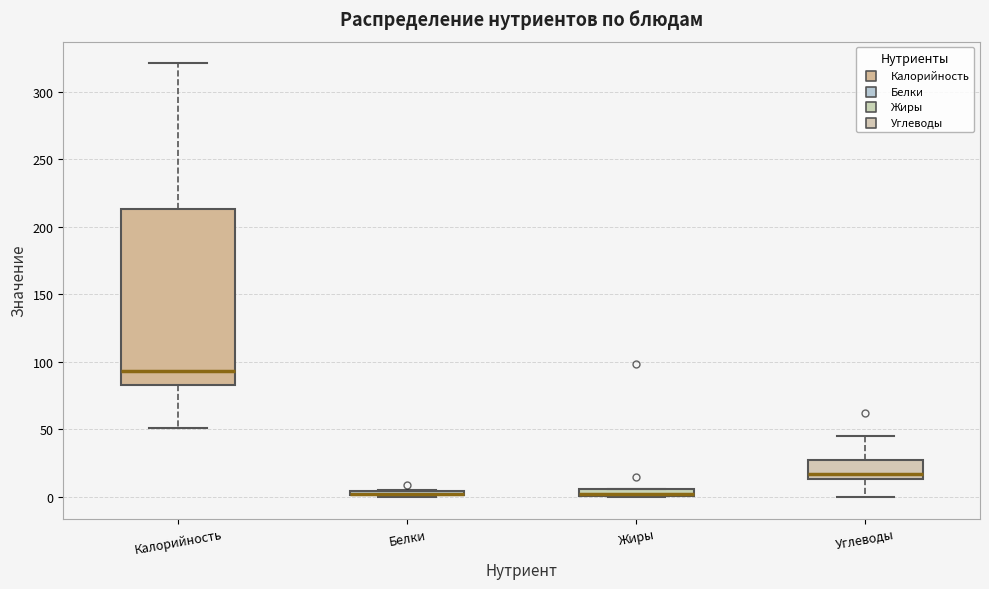

Comparing the boxes themselves (not the whiskers), which one is the tallest?

Калорийность